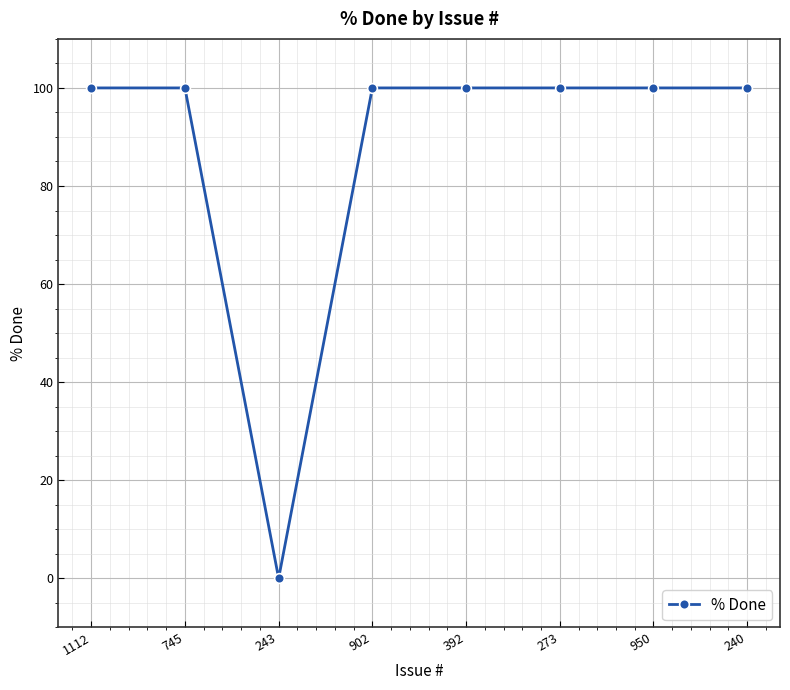

Is this an area chart (filled region under the line)?

No